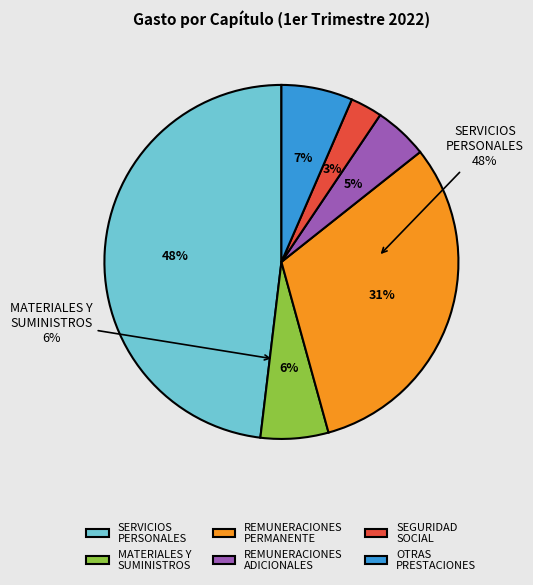

Count the number of slices in the pie.

6